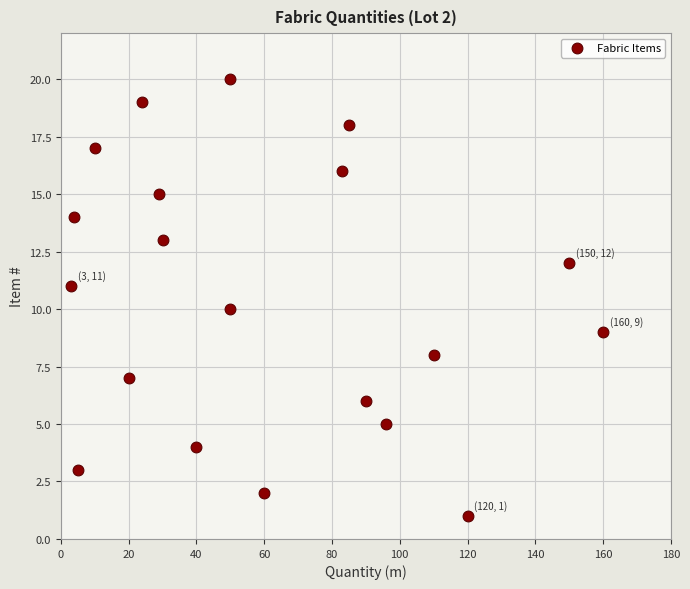

What is the range of X values (max minus min)?

157